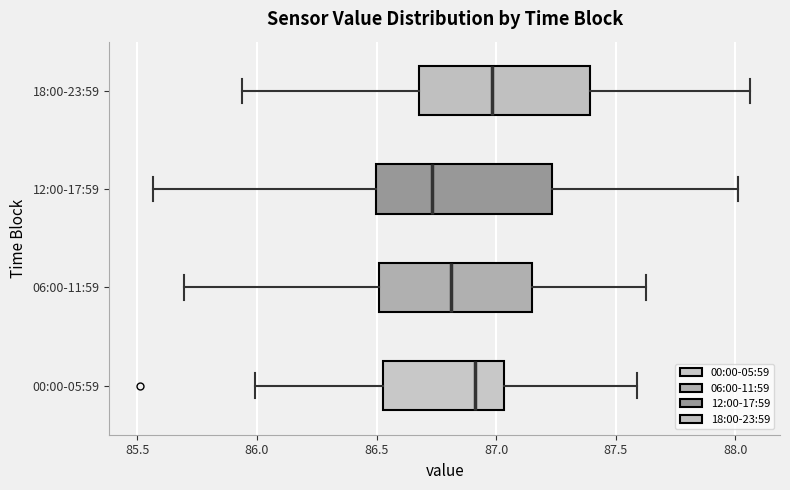

Where is the right edge of the box for 18:00-23:59 on the x-axis? The values are not printed on the chart, so give them approximately, as read against the axis.

87.40